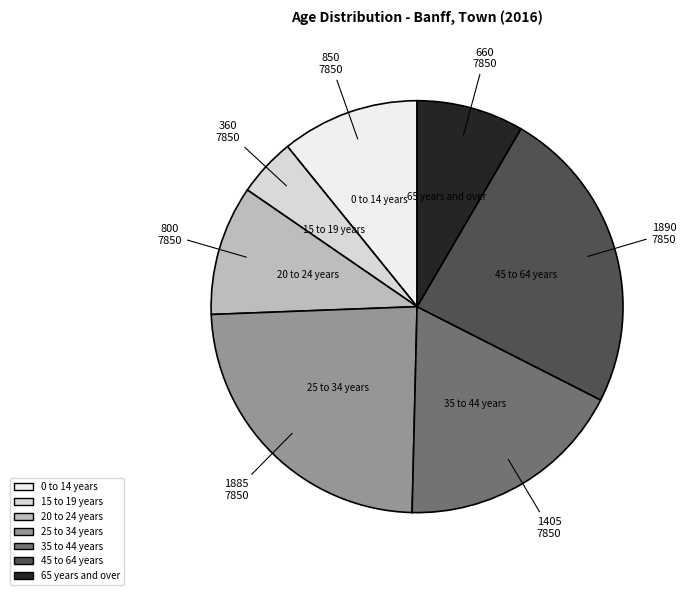

Approximately how many times larger is the value at 25 to 34 years compared to 20 to 24 years?

2.4